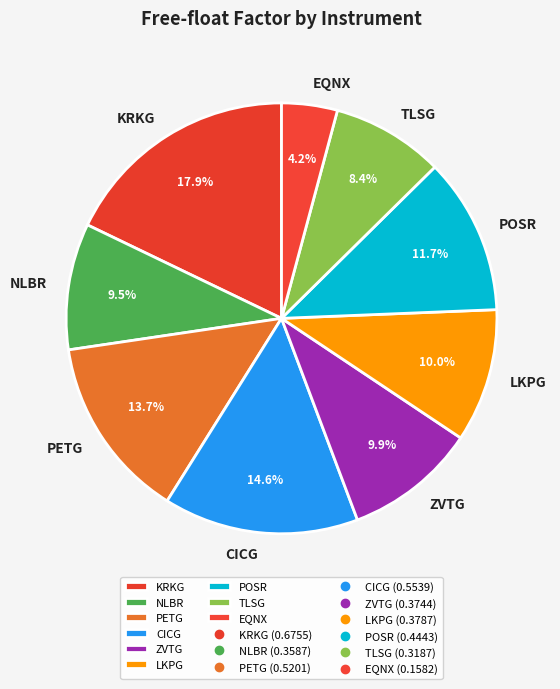

Which category has the biggest portion of the pie?

KRKG